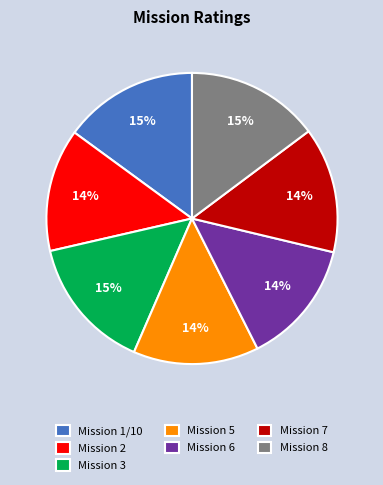

To the nearest percent, what percentage of the pie is Mission 3?

15%